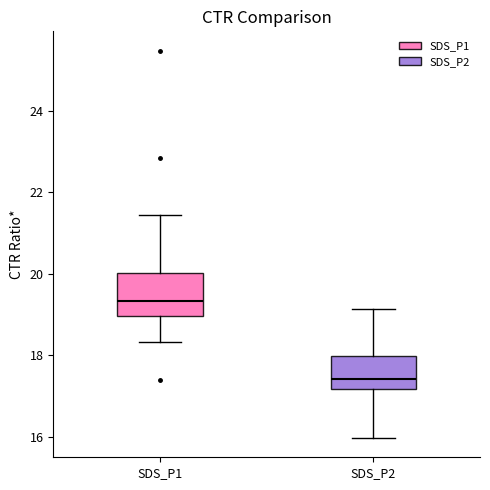

Which box is the tallest, from its lower edge to its upper edge?

SDS_P1